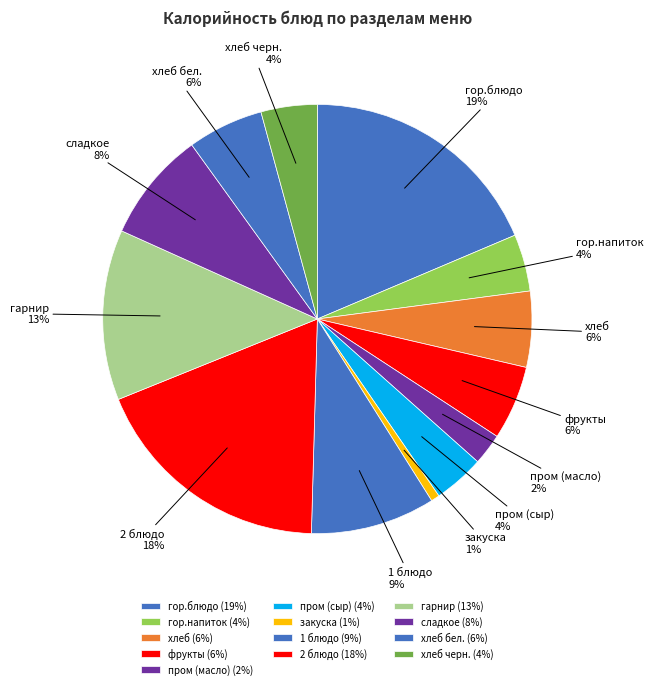

To the nearest percent, what is the combined percentage of гор.напиток and фрукты?

10%